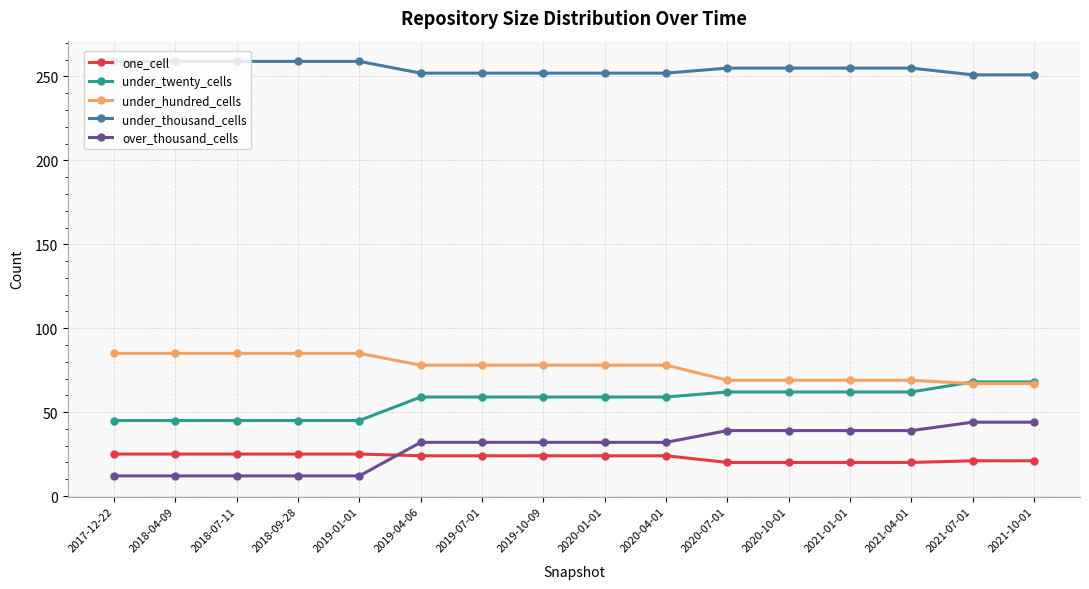

What are all the series names shown in the legend?

one_cell, under_twenty_cells, under_hundred_cells, under_thousand_cells, over_thousand_cells